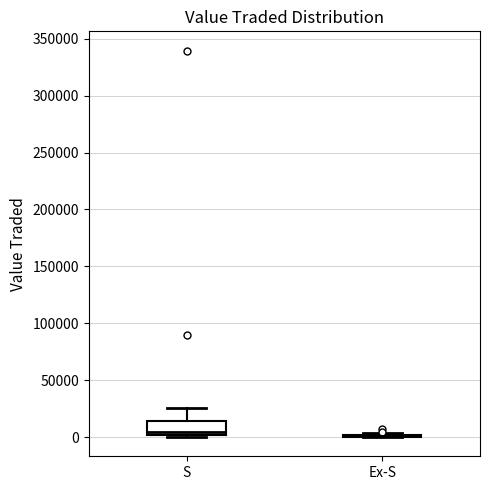

Reading left to right, transcribe this box plot: for each box, give where its median line is, the range the box spans, and where its two whiskers end, as read against the y-axis. The values are not printed on the chart, so give them approximately, as read against the axis.

S: median 5000, box 0 to 15000, whiskers 0 to 25000
Ex-S: box collapsed to a line at 0, whiskers 0 to 5000